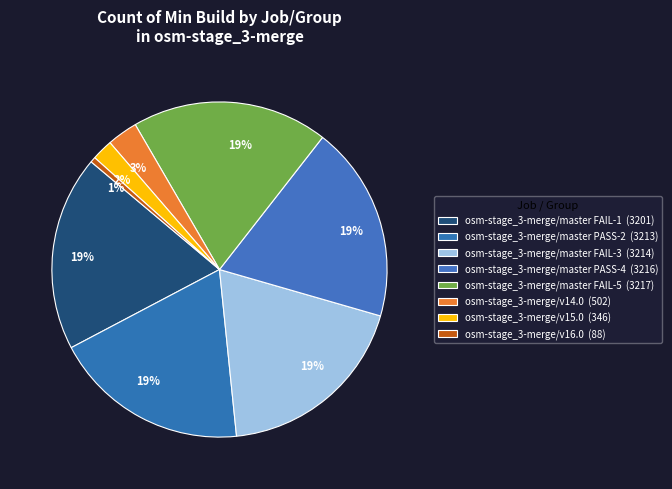

Count the number of slices in the pie.

8